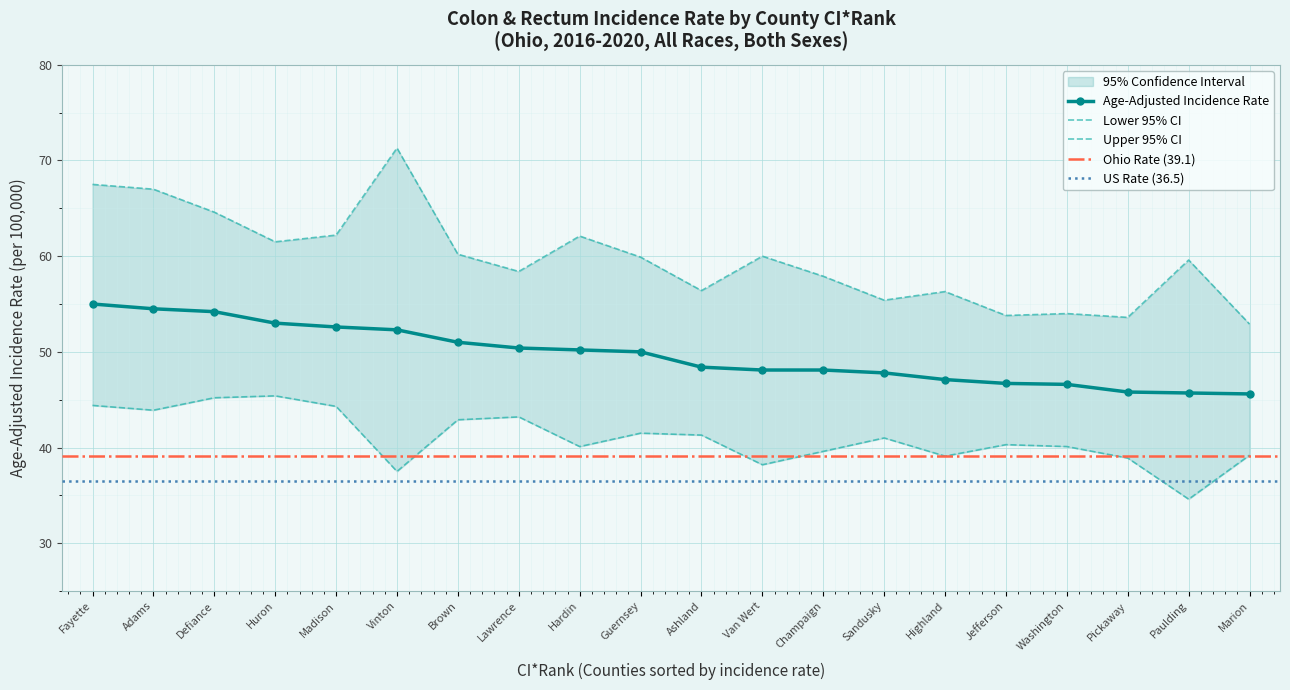

Which category has the highest value in the Upper 95% CI series?

Vinton